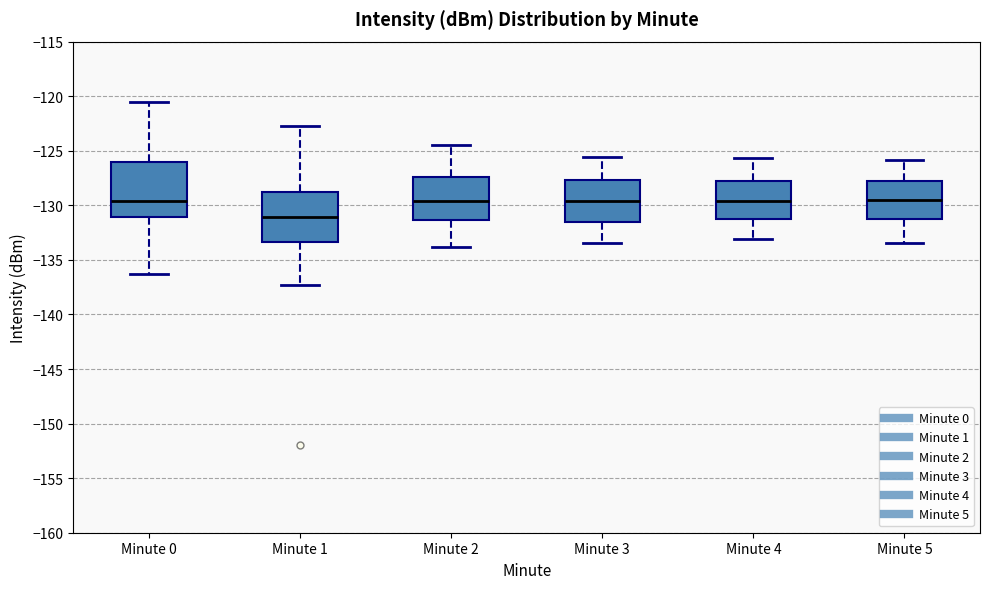

Reading left to right, read every box against the y-axis: the position of its median line, the range the box covers, and the ends of its whiskers. The values are not printed on the chart, so give them approximately, as read against the axis.

Minute 0: median -129.5, box -131.0 to -126.0, whiskers -136.5 to -120.5
Minute 1: median -131.0, box -133.5 to -128.5, whiskers -137.5 to -122.5
Minute 2: median -129.5, box -131.5 to -127.5, whiskers -134.0 to -124.5
Minute 3: median -129.5, box -131.5 to -127.5, whiskers -133.5 to -125.5
Minute 4: median -129.5, box -131.5 to -128.0, whiskers -133.0 to -125.5
Minute 5: median -129.5, box -131.0 to -128.0, whiskers -133.5 to -126.0